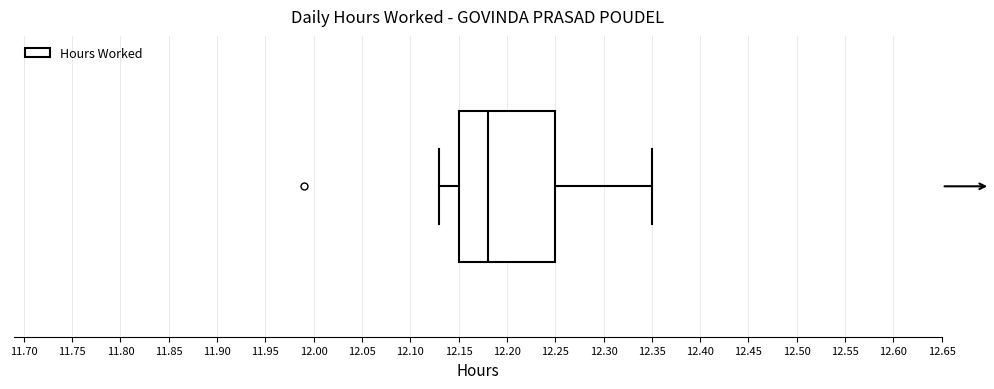

Where does the right whisker of the box end on the x-axis? The values are not printed on the chart, so give them approximately, as read against the axis.

12.35